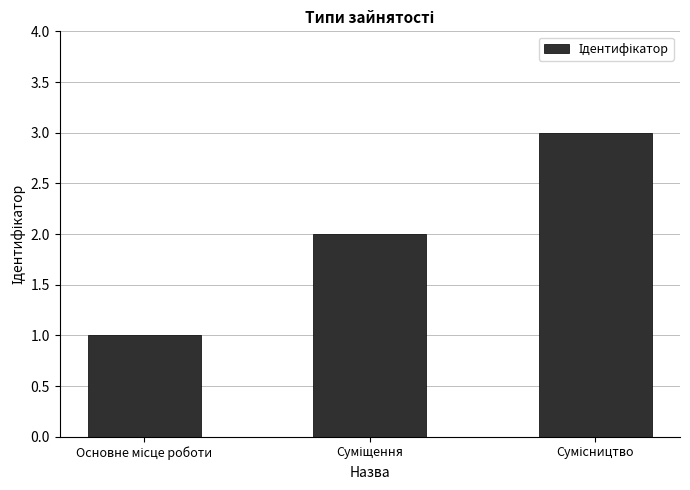

What is the maximum value shown in the chart?

3